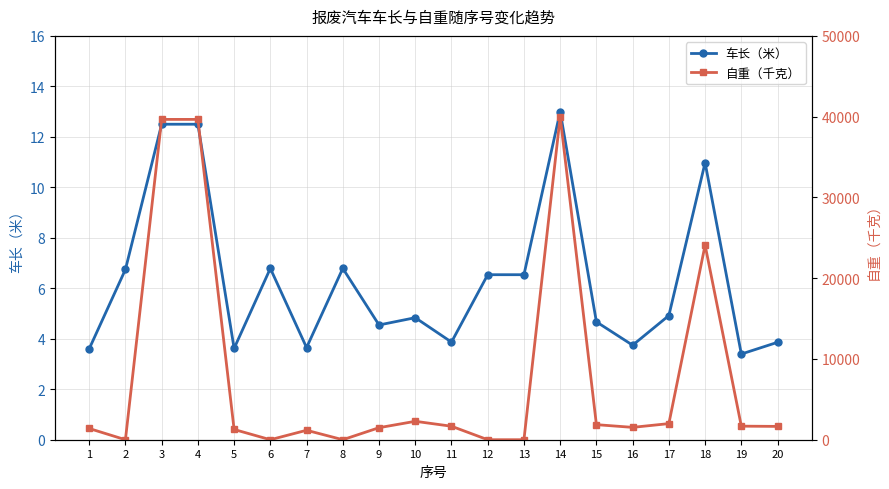

At which label is 自重（千克） closest to 20000?

18